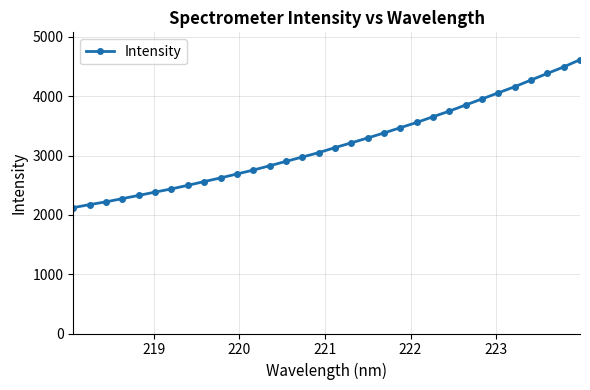

What is the value of the 17th point from the left?

3133.7